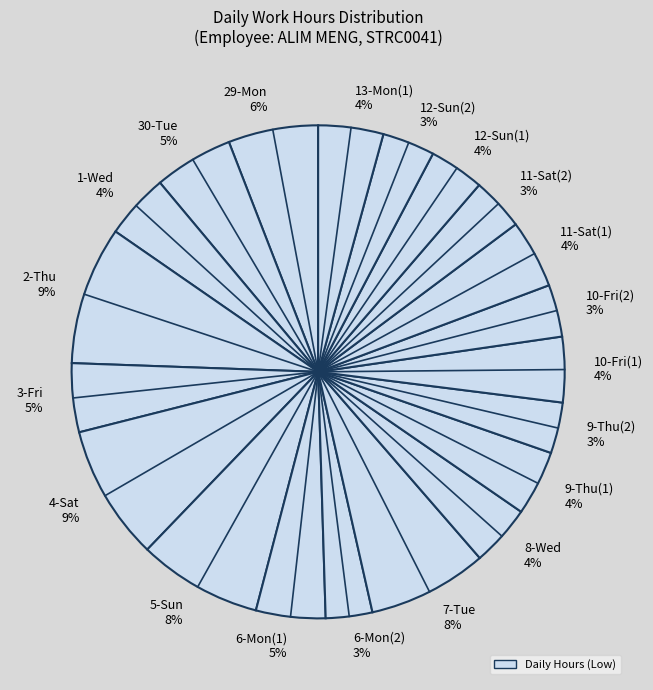

To the nearest percent, what is the average slice percentage?

5%